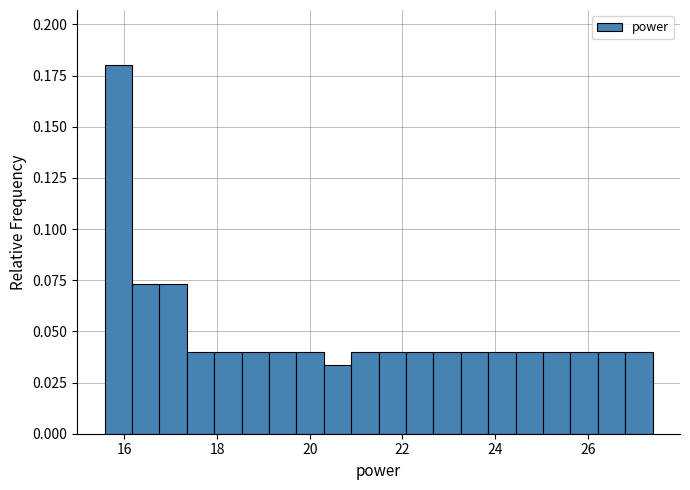

Around what value on the x-axis is the tallest bar? Give the approximate position of its centre, as read against the axis.

15.8